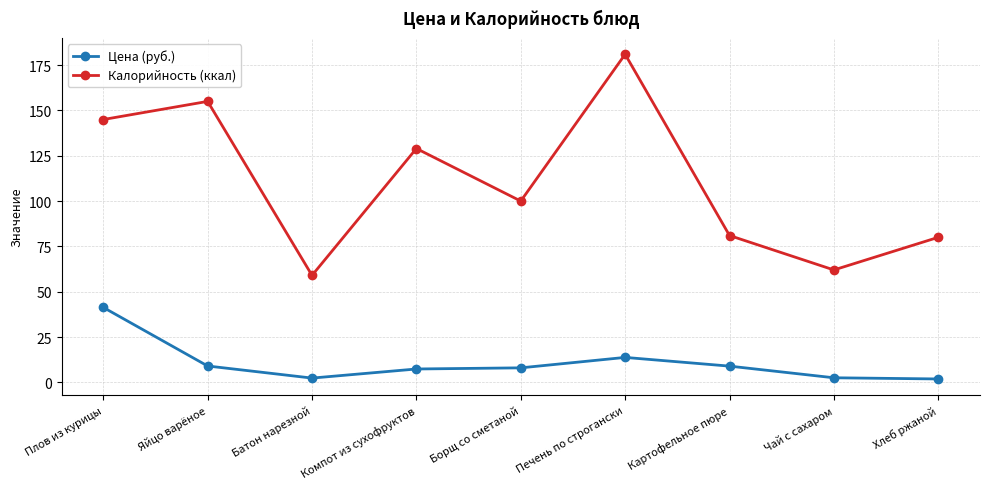

At how many categories does at least one series exceed 96?

5